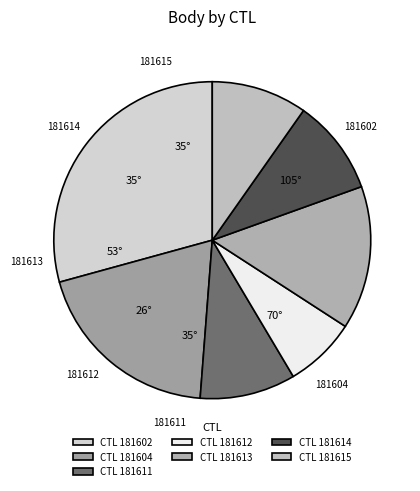

How many segments does this pie chart have?

7